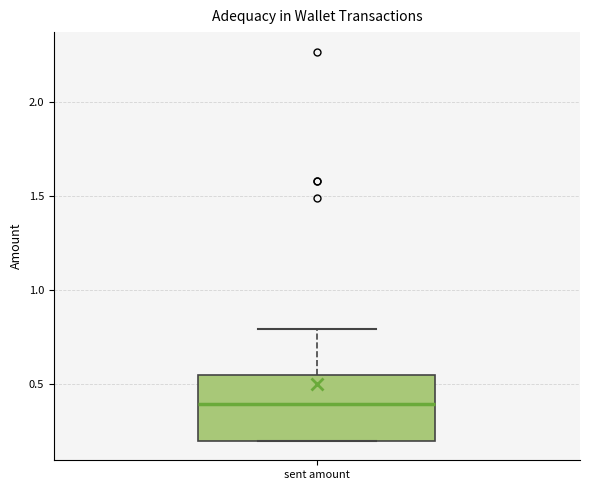

Where is the lower edge of the box for sent amount on the y-axis? The values are not printed on the chart, so give them approximately, as read against the axis.

0.20